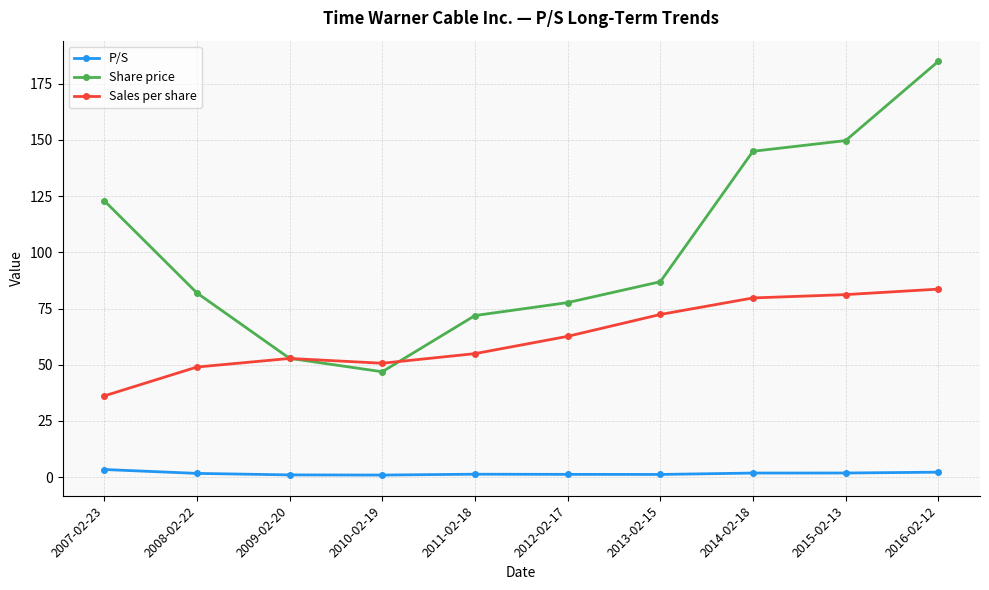

Which series has the largest total across all categories?

Share price